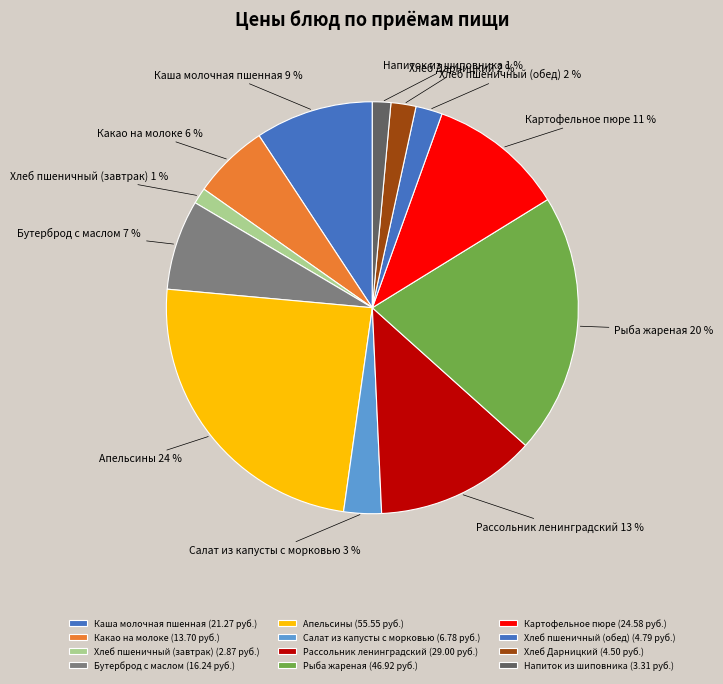

What is the ratio of the value at Салат из капусты с морковью to the value at Бутерброд с маслом?

0.4